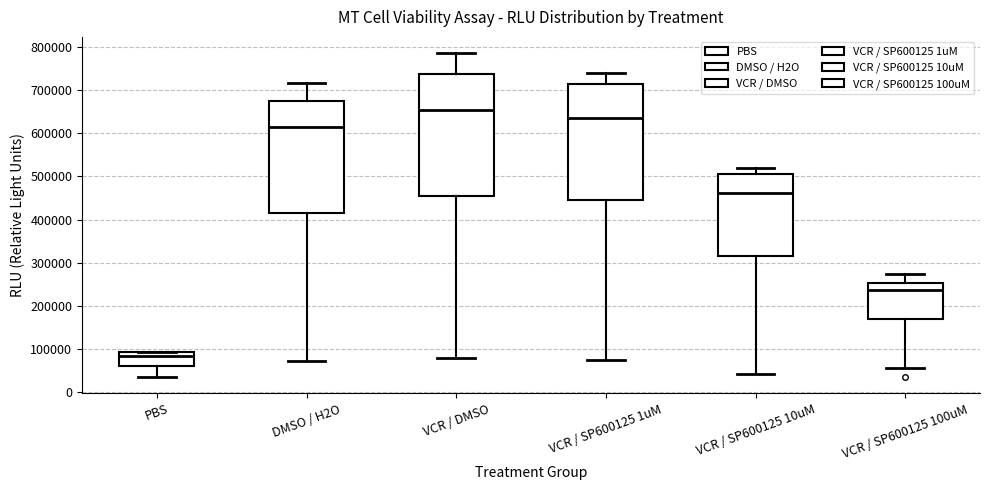

Where is the lower edge of the box for DMSO / H2O on the y-axis? The values are not printed on the chart, so give them approximately, as read against the axis.

410000